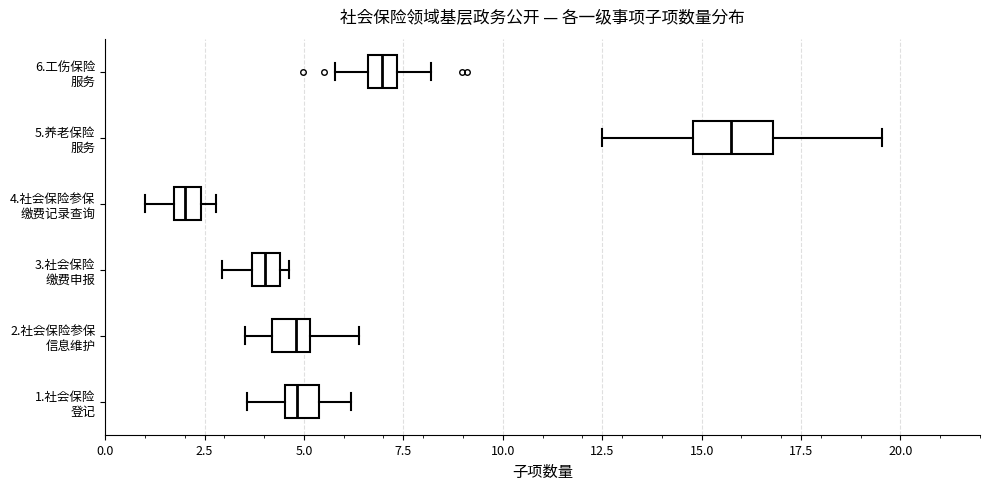

Which box's median line is the furthest to the left?

4.社会保险参保 缴费记录查询